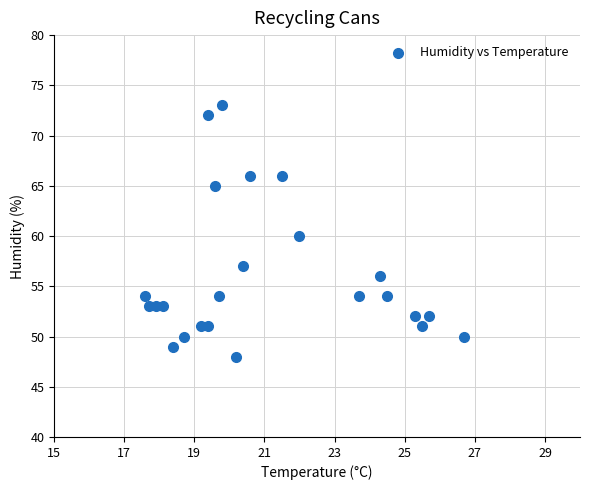

What is the range of Y values (max minus min)?

25